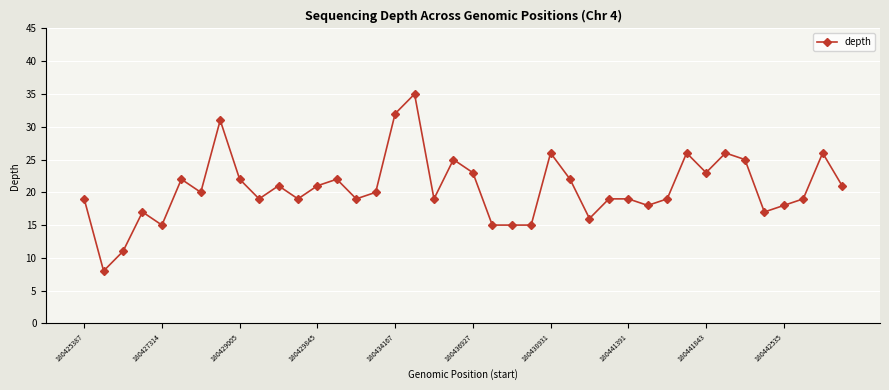

How many series are shown in this chart?

1